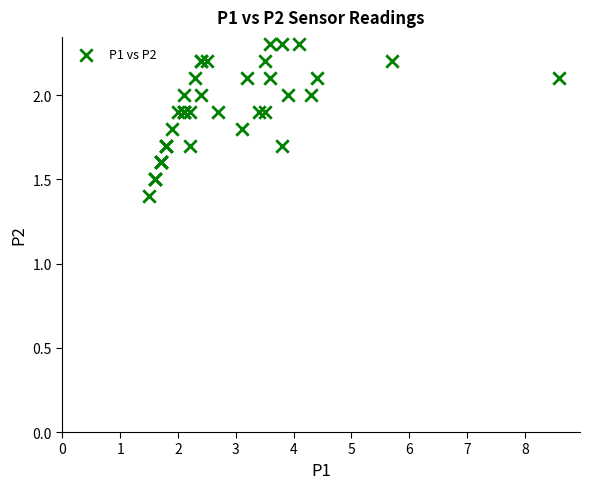

What Y value in the scatter plot is closest to 1?

1.4